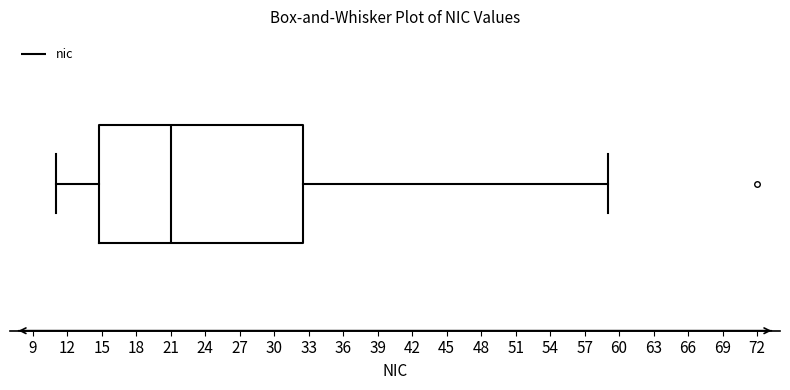

Transcribe this box plot: give where the median line is, the range the box spans, and where the two whiskers end, as read against the x-axis. The values are not printed on the chart, so give them approximately, as read against the axis.

median 21.0, box 15.0 to 32.5, whiskers 11.0 to 59.0